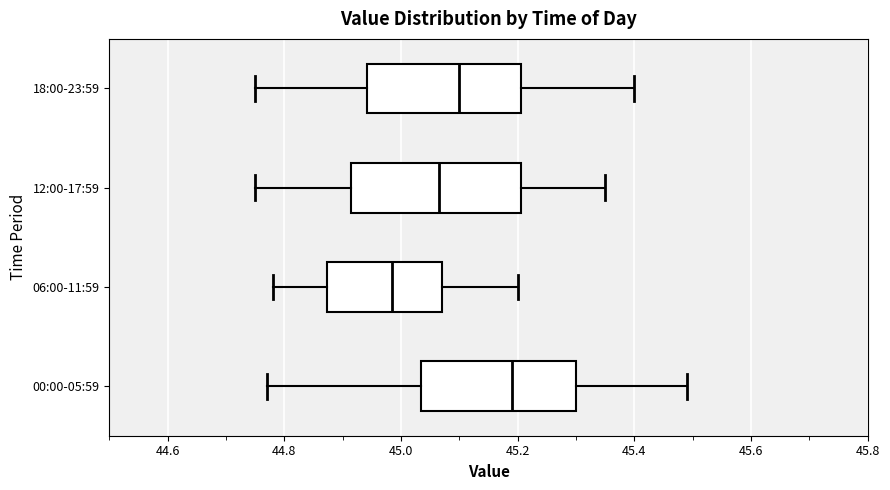

Reading bottom to top, transcribe this box plot: for each box, give where its median line is, the range the box spans, and where its two whiskers end, as read against the x-axis. The values are not printed on the chart, so give them approximately, as read against the axis.

00:00-05:59: median 45.20, box 45.04 to 45.30, whiskers 44.78 to 45.50
06:00-11:59: median 44.98, box 44.88 to 45.08, whiskers 44.78 to 45.20
12:00-17:59: median 45.06, box 44.92 to 45.20, whiskers 44.76 to 45.36
18:00-23:59: median 45.10, box 44.94 to 45.20, whiskers 44.76 to 45.40